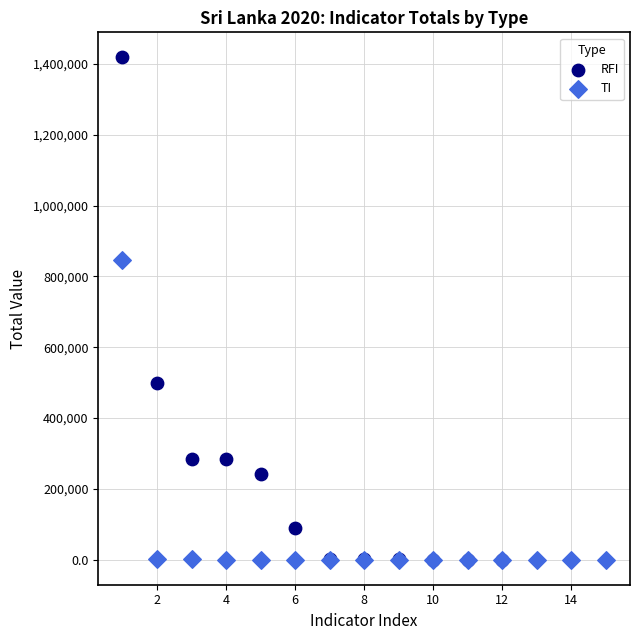

Which series contains the highest Y value?

RFI